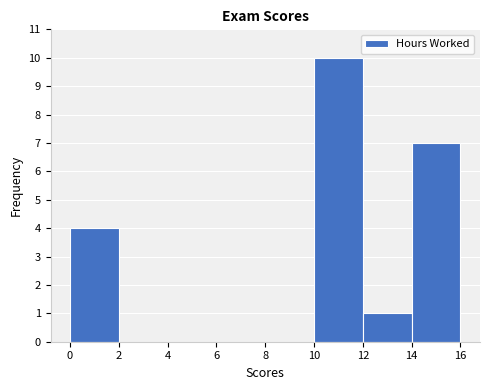

Over which range of the x-axis is the bar tallest?

10 to 12